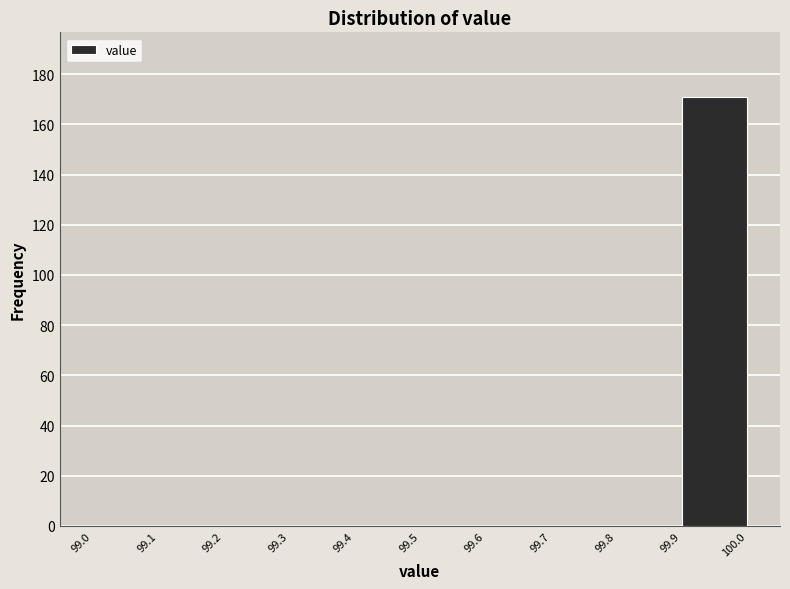

Which range on the x-axis has the tallest bar?

99.9 to 100.0